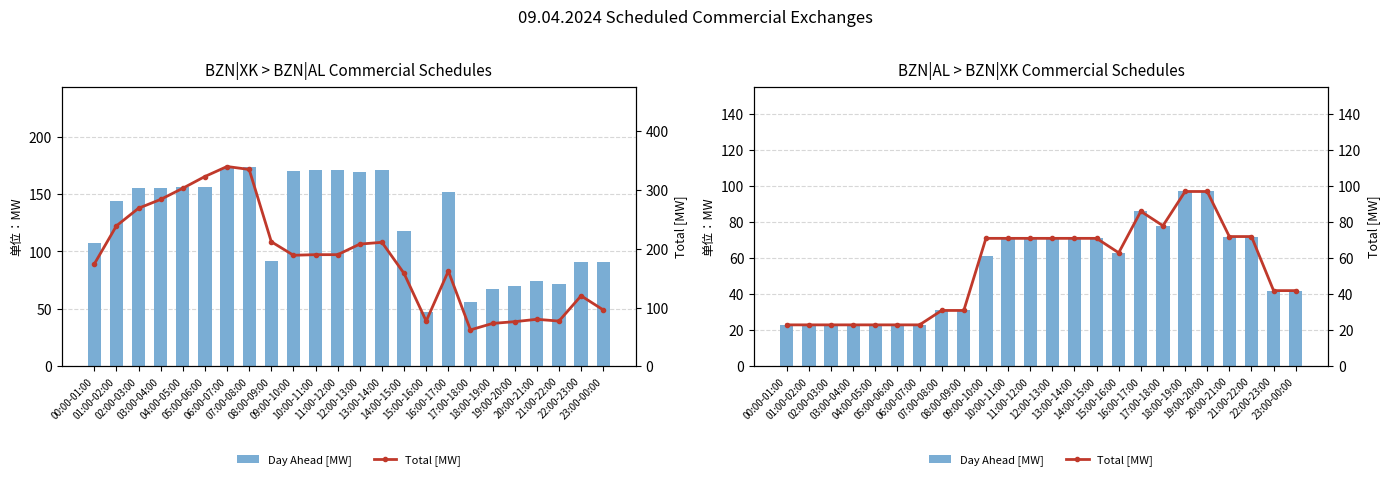

How many data points in Day Ahead [MW] are less than 63?

12